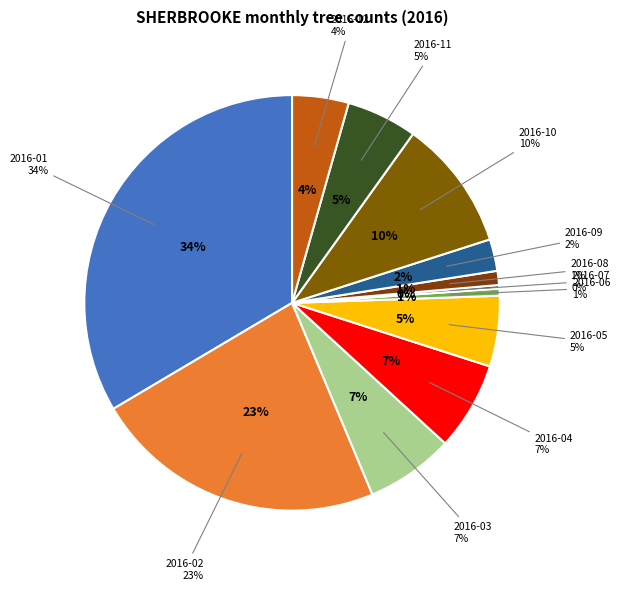

Rank the categories by value from highest to lowest.

2016-01, 2016-02, 2016-10, 2016-03, 2016-04, 2016-05, 2016-11, 2016-12, 2016-09, 2016-08, 2016-06, 2016-07